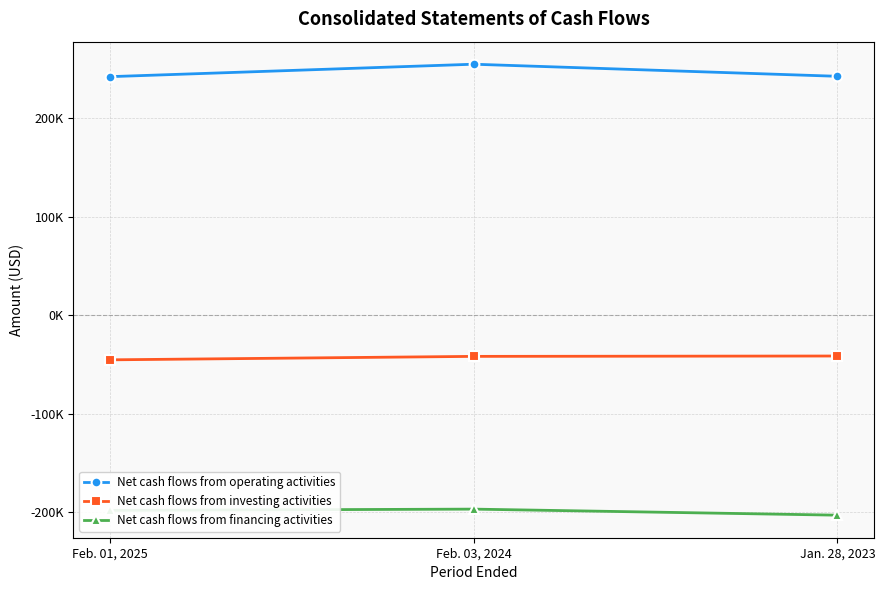

What are all the series names shown in the legend?

Net cash flows from operating activities, Net cash flows from investing activities, Net cash flows from financing activities